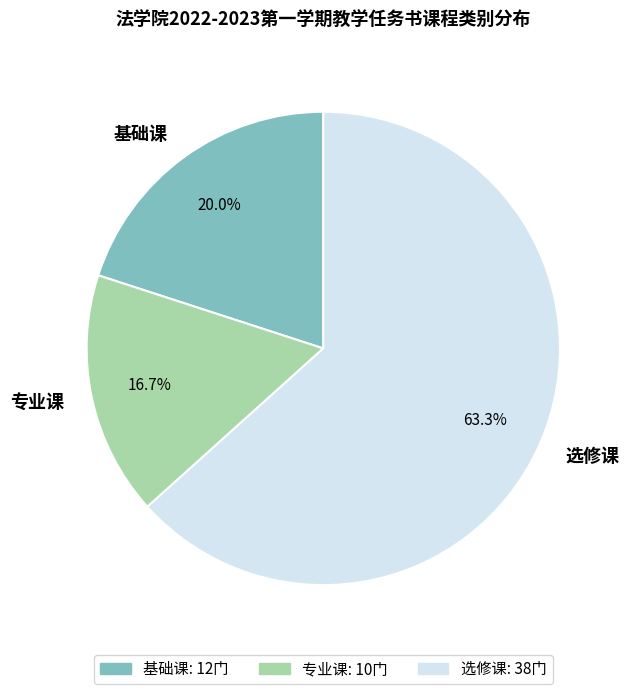

Is it true that 选修课 is 63% of the pie?

True